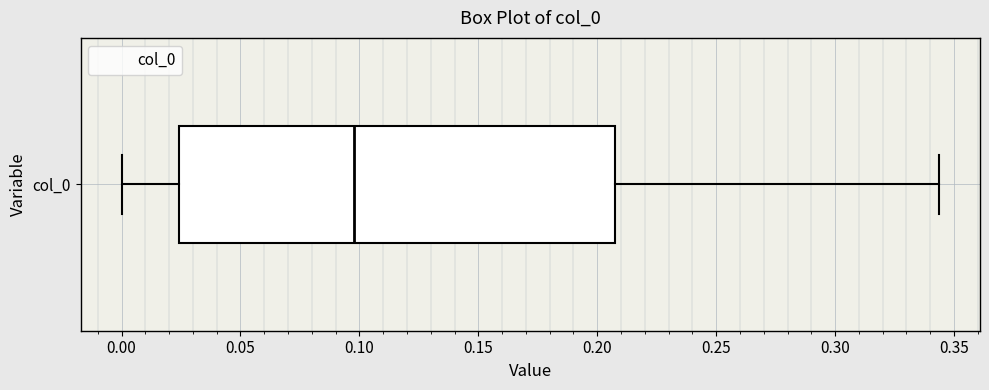

Read this box plot against the x-axis: the position of the median line, the range covered by the box, and the ends of both whiskers. The values are not printed on the chart, so give them approximately, as read against the axis.

median 0.100, box 0.025 to 0.210, whiskers 0.000 to 0.345